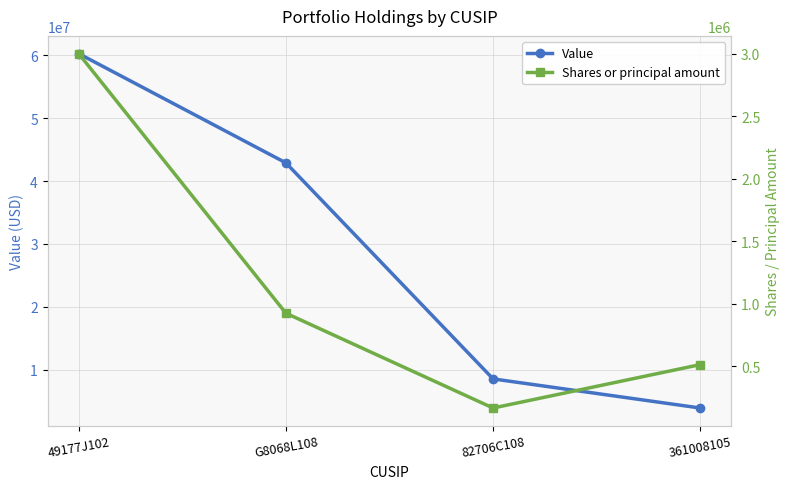

What is the minimum value shown in the chart?

167000